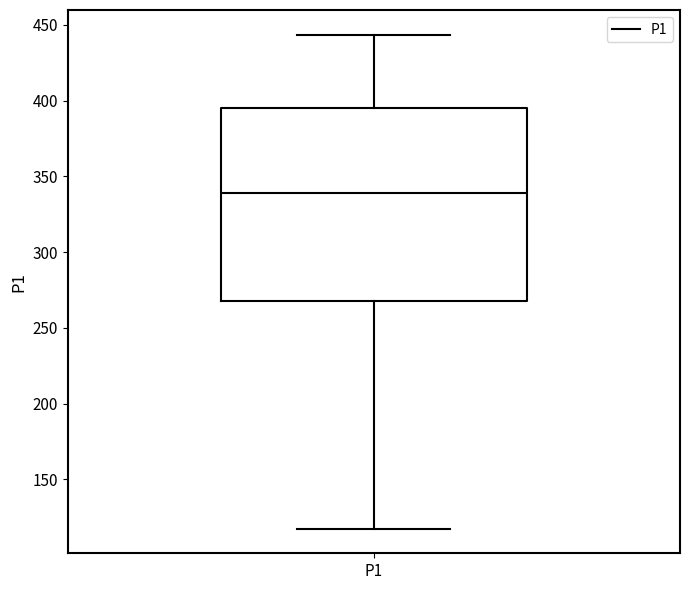

Transcribe this box plot: give where the median line is, the range the box spans, and where the two whiskers end, as read against the y-axis. The values are not printed on the chart, so give them approximately, as read against the axis.

median 340, box 270 to 395, whiskers 120 to 445